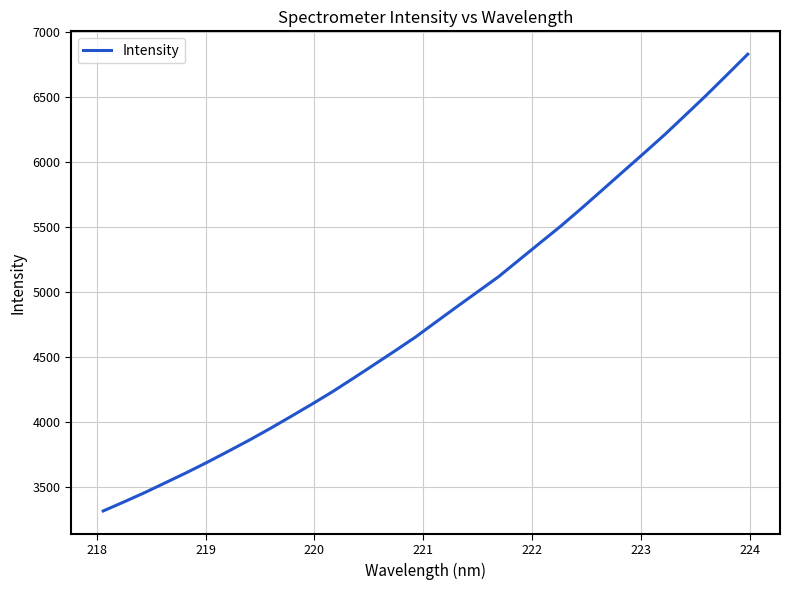

What is the difference between the maximum and minimum values?

3508.7